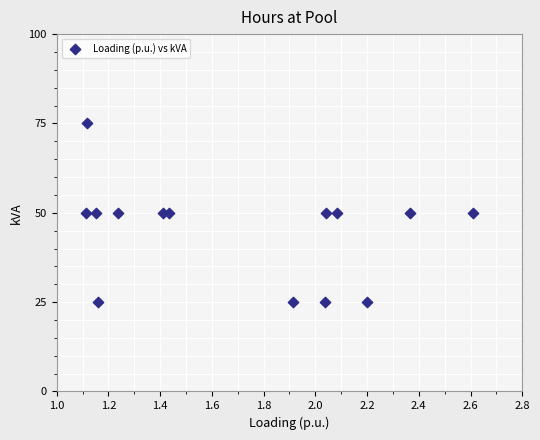

What is the range of Y values (max minus min)?

50